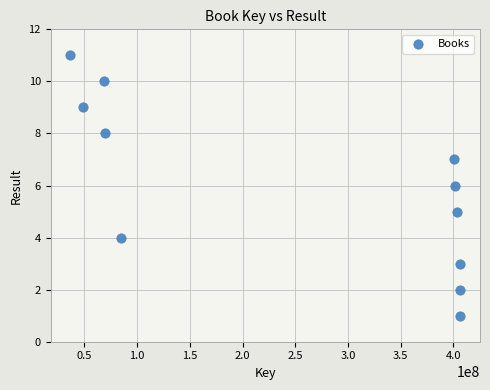

What is the range of X values (max minus min)?

370197921